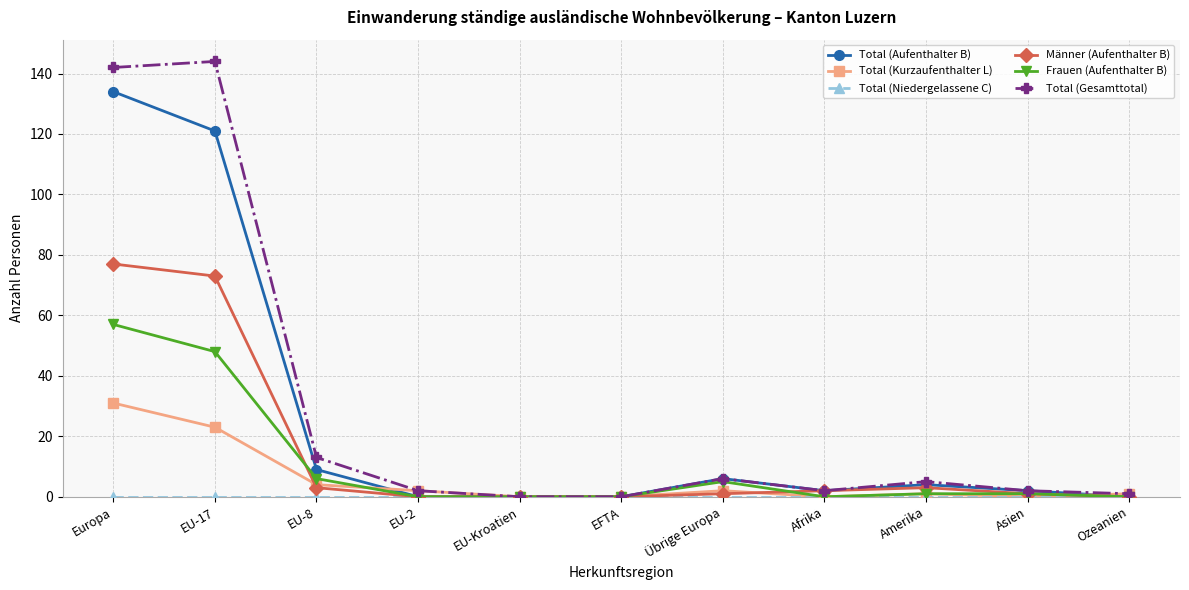

What is the spread (max minus min) of values at Asien?

2